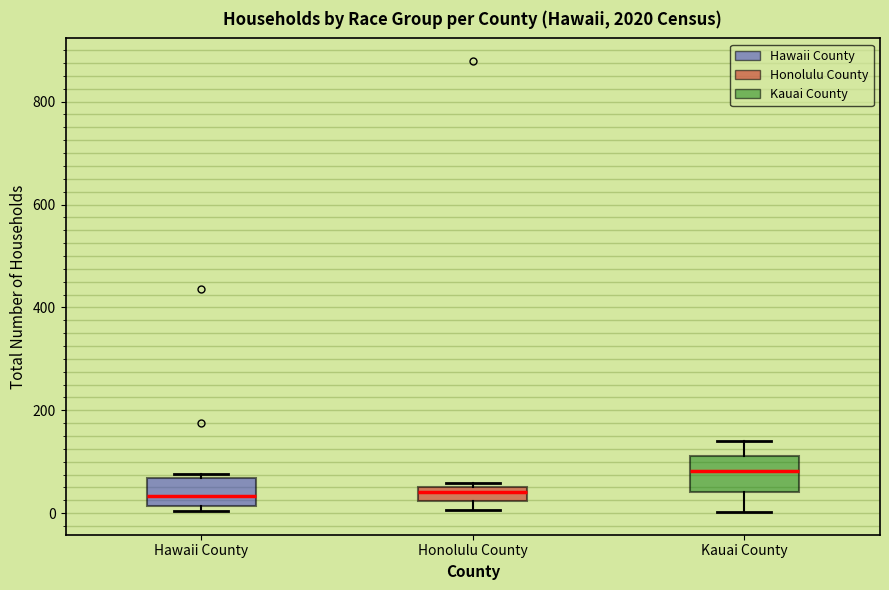

Which box's median line is the highest?

Kauai County